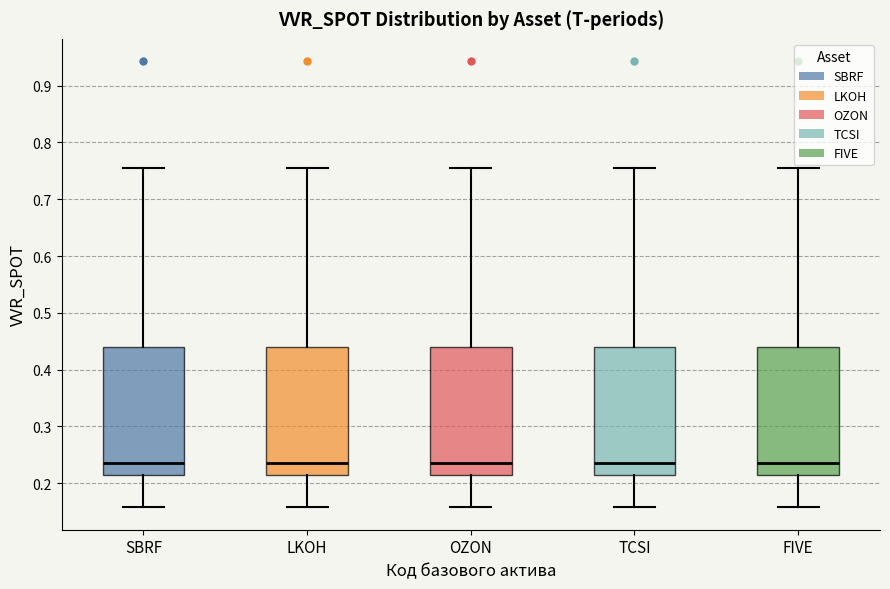

Reading left to right, transcribe this box plot: for each box, give where its median line is, the range the box spans, and where its two whiskers end, as read against the y-axis. The values are not printed on the chart, so give them approximately, as read against the axis.

SBRF: median 0.24, box 0.21 to 0.44, whiskers 0.16 to 0.75
LKOH: median 0.24, box 0.21 to 0.44, whiskers 0.16 to 0.75
OZON: median 0.24, box 0.21 to 0.44, whiskers 0.16 to 0.75
TCSI: median 0.24, box 0.21 to 0.44, whiskers 0.16 to 0.75
FIVE: median 0.24, box 0.21 to 0.44, whiskers 0.16 to 0.75